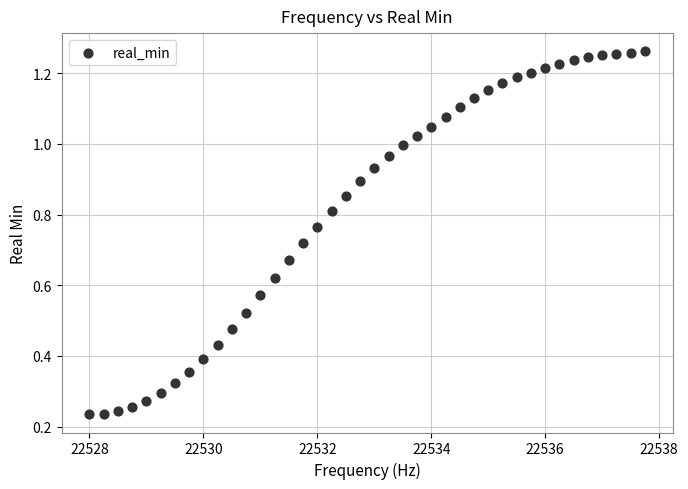

What is the range of X values (max minus min)?

9.8